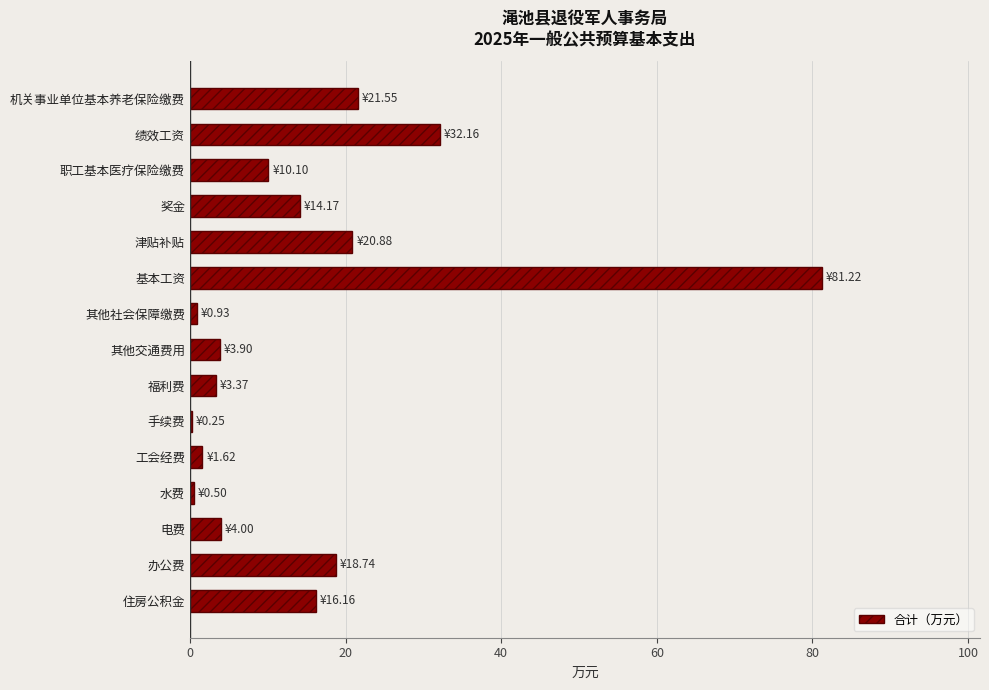

True or false: the data shows 2.3 at 职工基本医疗保险缴费.

False